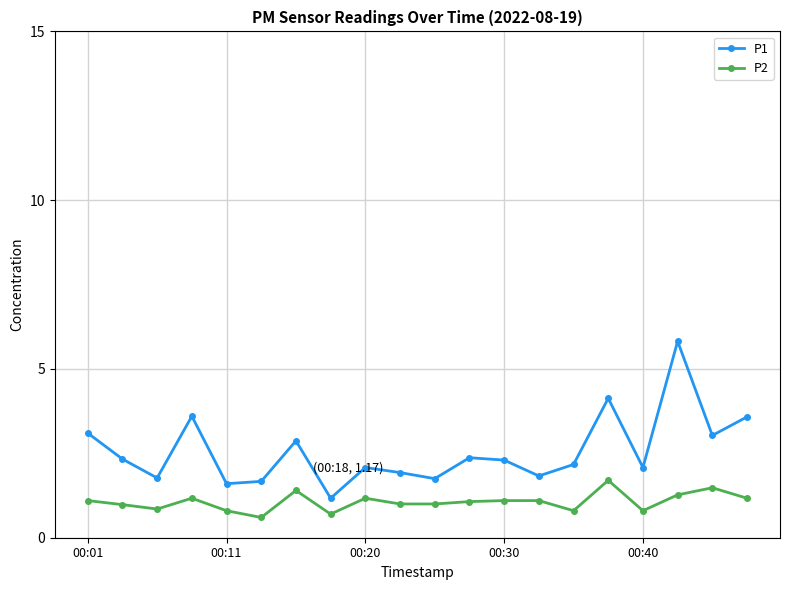

List the series in order of their overall mean, lowest first.

P2, P1